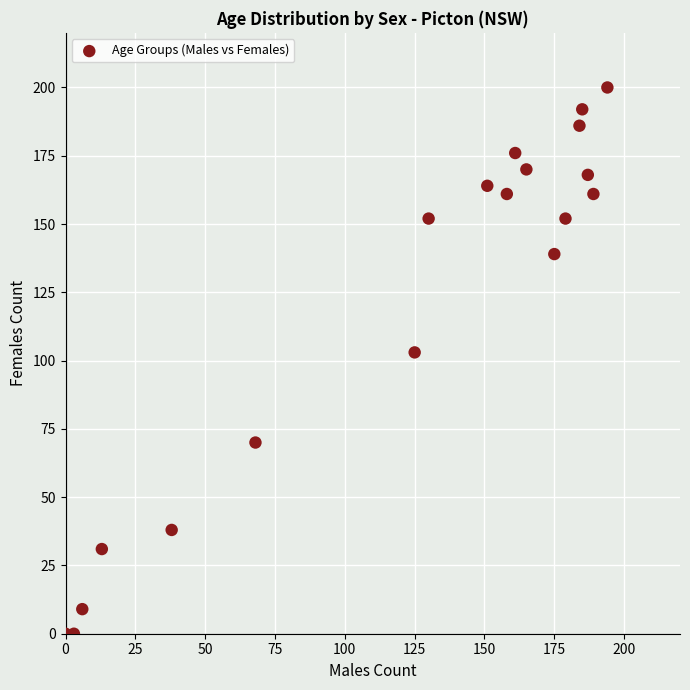

What is the range of Y values (max minus min)?

200